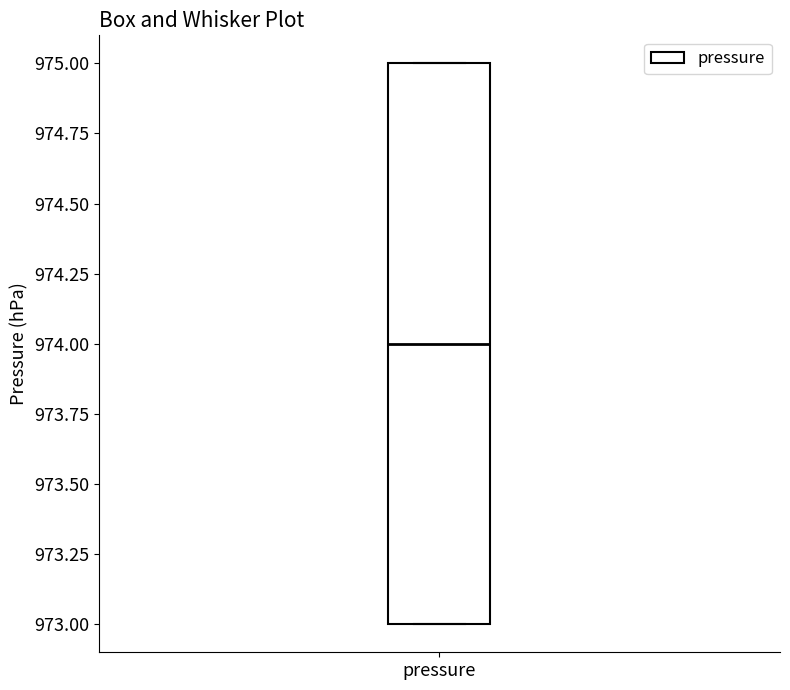

Transcribe this box plot: give where the median line is, the range the box spans, and where the two whiskers end, as read against the y-axis. The values are not printed on the chart, so give them approximately, as read against the axis.

median 974, box 973 to 975, whiskers 973 to 975